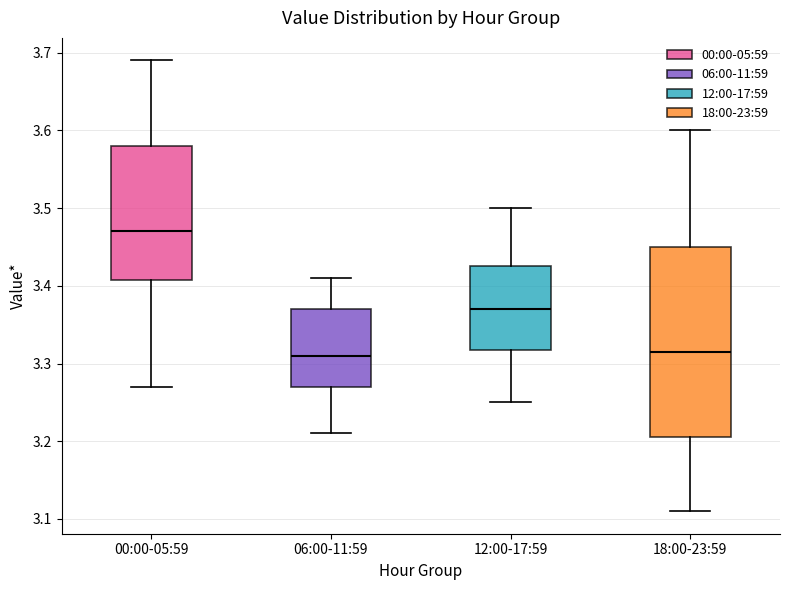

Where is the upper edge of the box for 06:00-11:59 on the y-axis? The values are not printed on the chart, so give them approximately, as read against the axis.

3.37